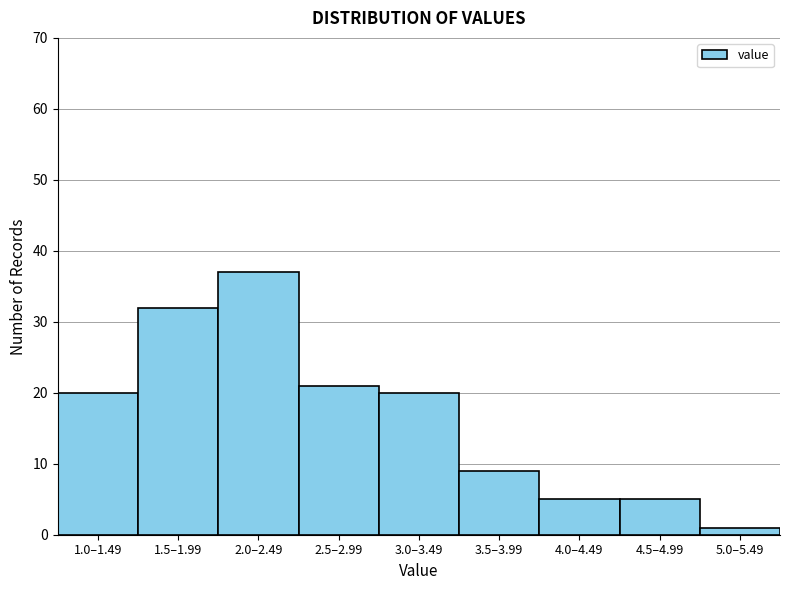

Reading left to right, transcribe all the data shown in this chart.

20	32	37	21	20	9	5	5	1